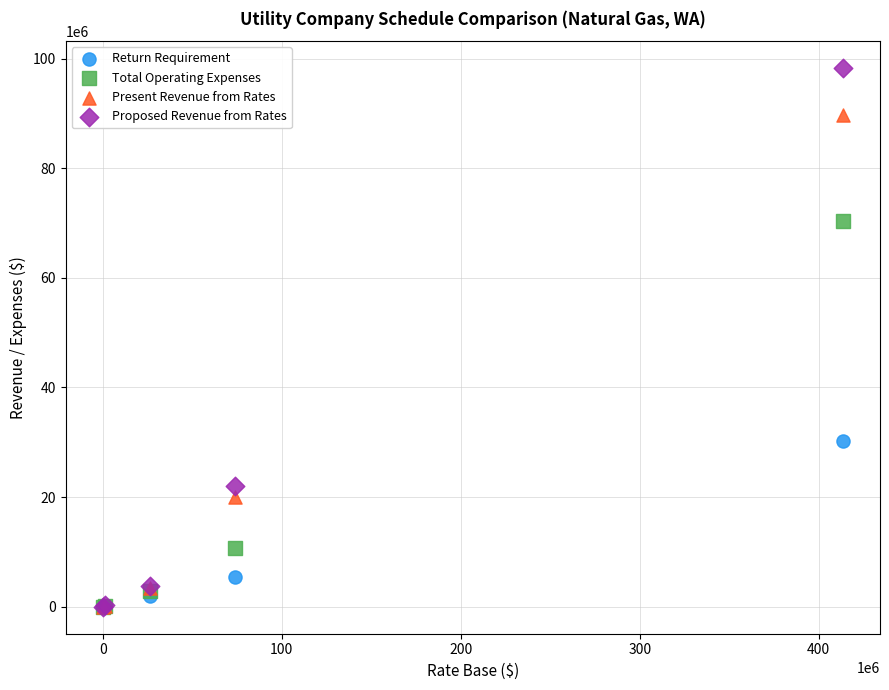

Which series contains the highest Y value?

Proposed Revenue from Rates